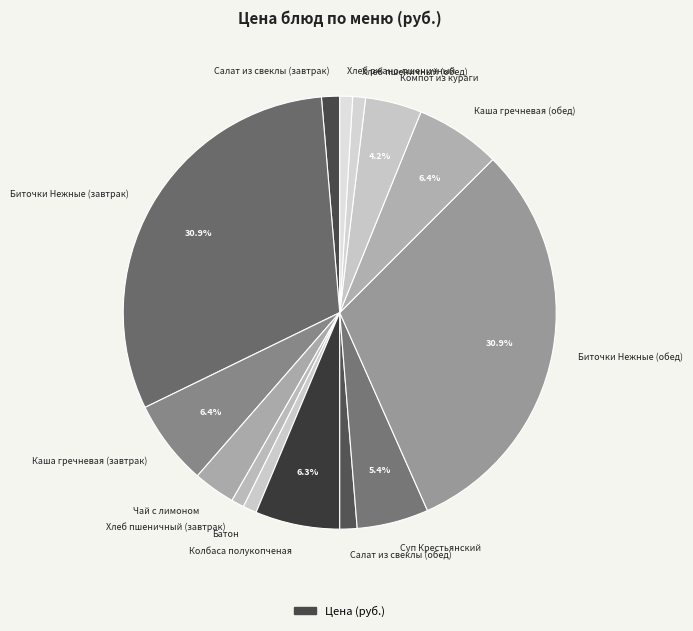

Is the sum of Салат из свеклы (завтрак) and Суп Крестьянский greater than half?

No